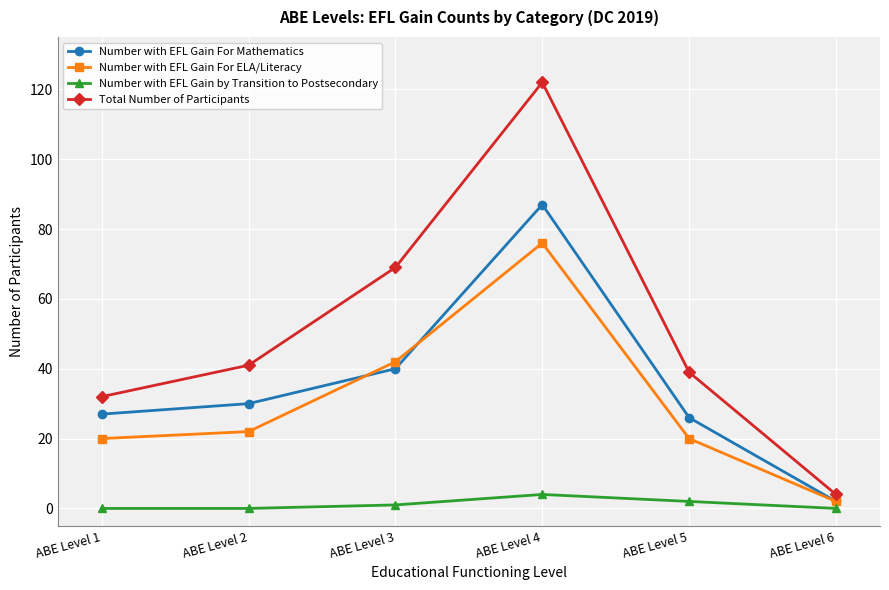

Where do Number with EFL Gain For Mathematics and Number with EFL Gain For ELA/Literacy first cross each other?

ABE Level 2 and ABE Level 3